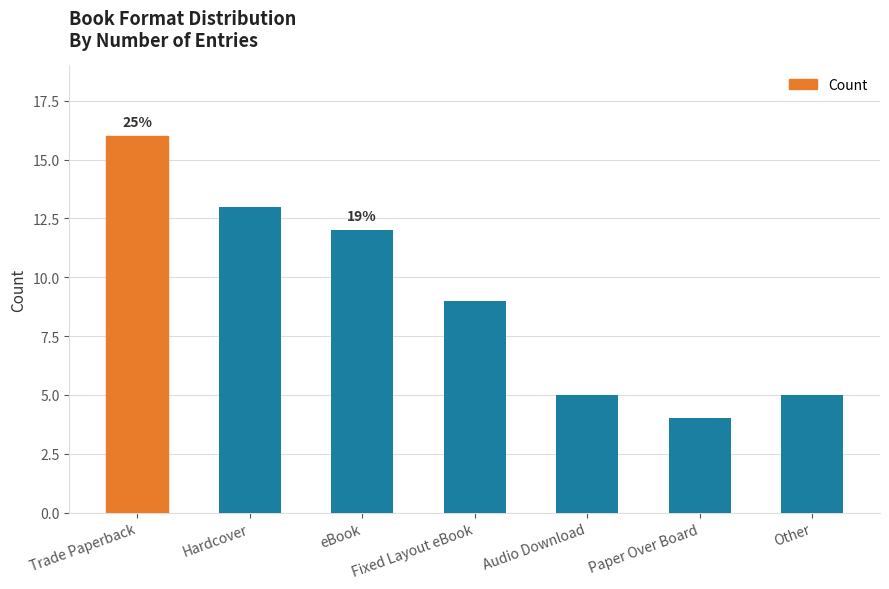

How many data points are less than 9?

3